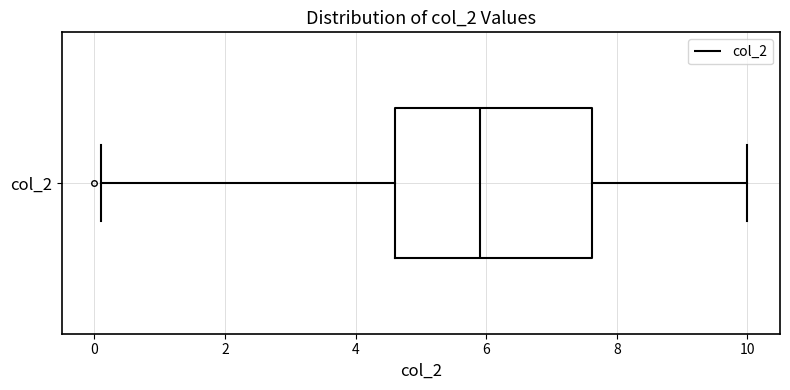

Where does the left whisker of the box for col_2 end on the x-axis? The values are not printed on the chart, so give them approximately, as read against the axis.

0.2